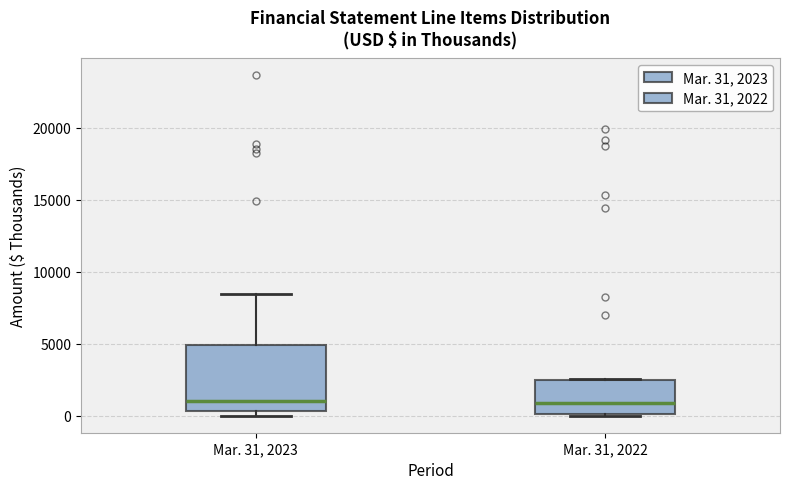

Reading left to right, transcribe this box plot: for each box, give where its median line is, the range the box spans, and where its two whiskers end, as read against the y-axis. The values are not printed on the chart, so give them approximately, as read against the axis.

Mar. 31, 2023: median 1000, box 500 to 5000, whiskers 0 to 8500
Mar. 31, 2022: median 1000, box 0 to 2500, whiskers 0 to 2500